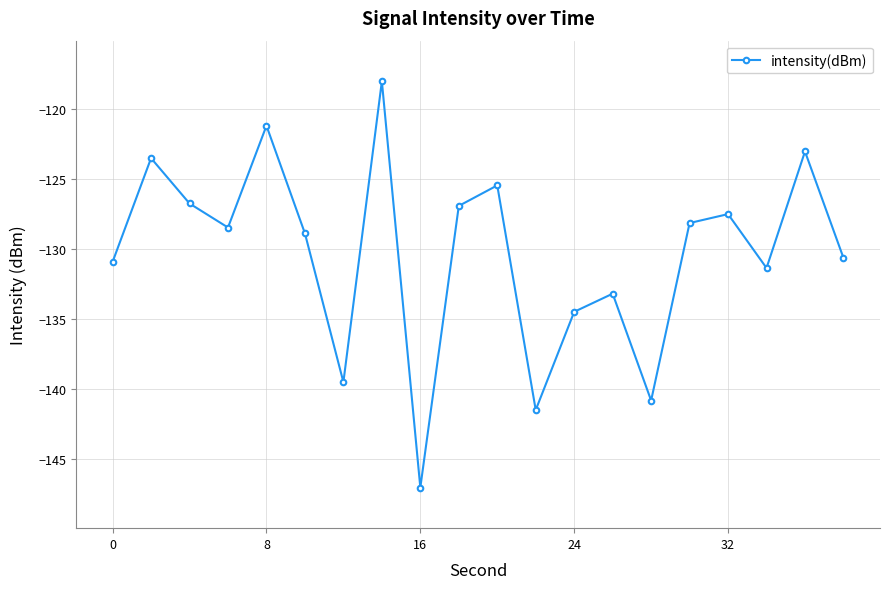

True or false: the data has more than 0 interior local peaks.

True